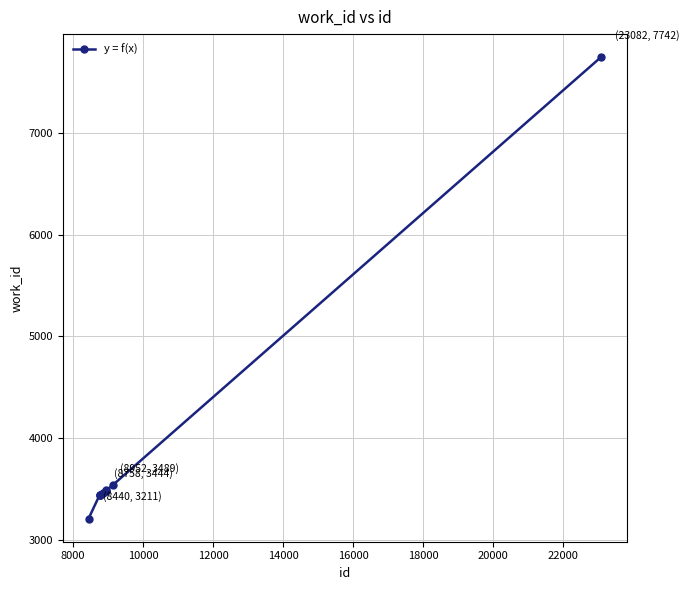

What is the greatest value displayed?

7742